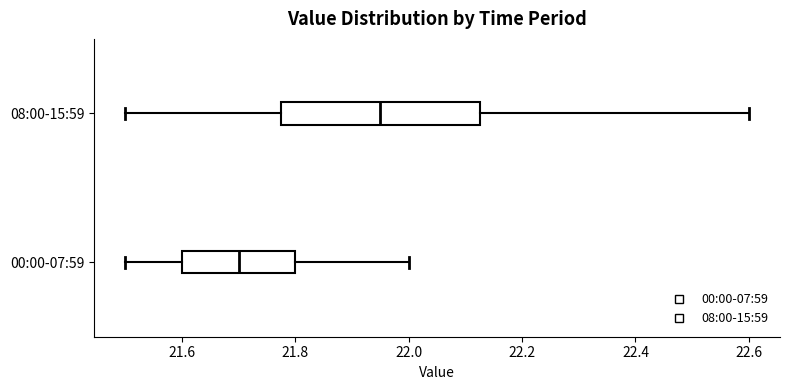

Reading bottom to top, read every box against the x-axis: the position of its median line, the range the box covers, and the ends of its whiskers. The values are not printed on the chart, so give them approximately, as read against the axis.

00:00-07:59: median 21.70, box 21.60 to 21.80, whiskers 21.50 to 22.00
08:00-15:59: median 21.96, box 21.78 to 22.12, whiskers 21.50 to 22.60